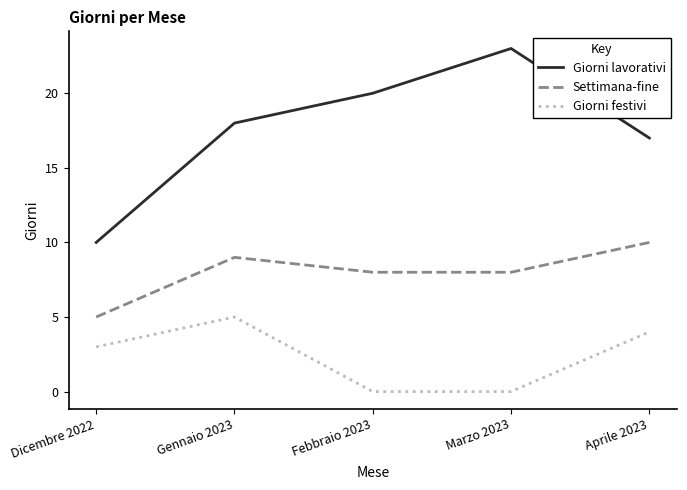

Does the chart display data point markers on the line(s)?

No